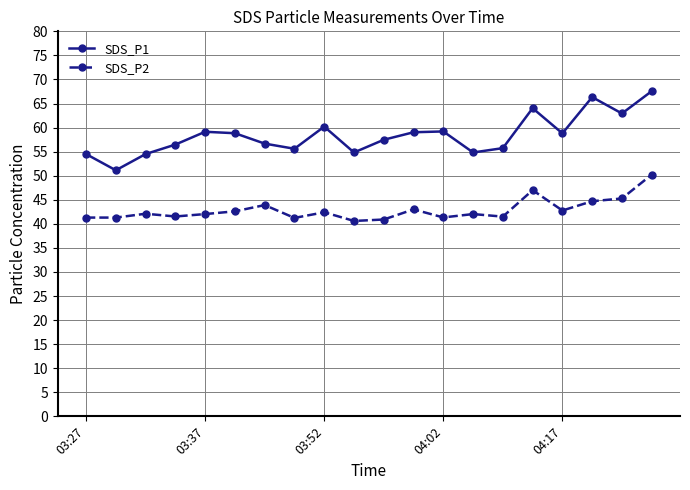

How many series are shown in this chart?

2